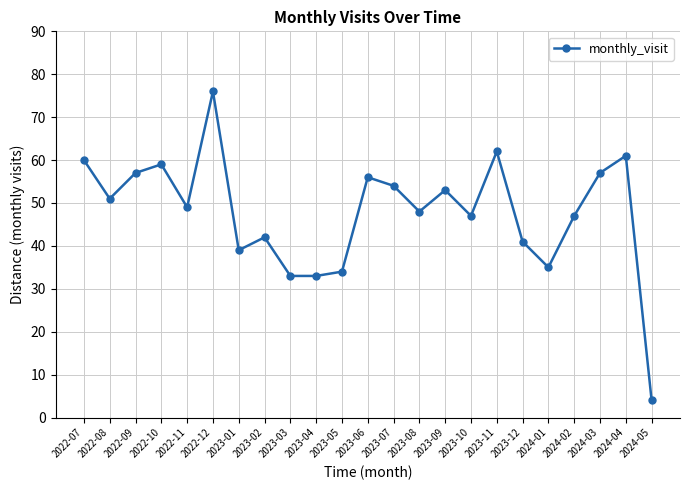

What is the label of the 19th point from the right?

2022-11